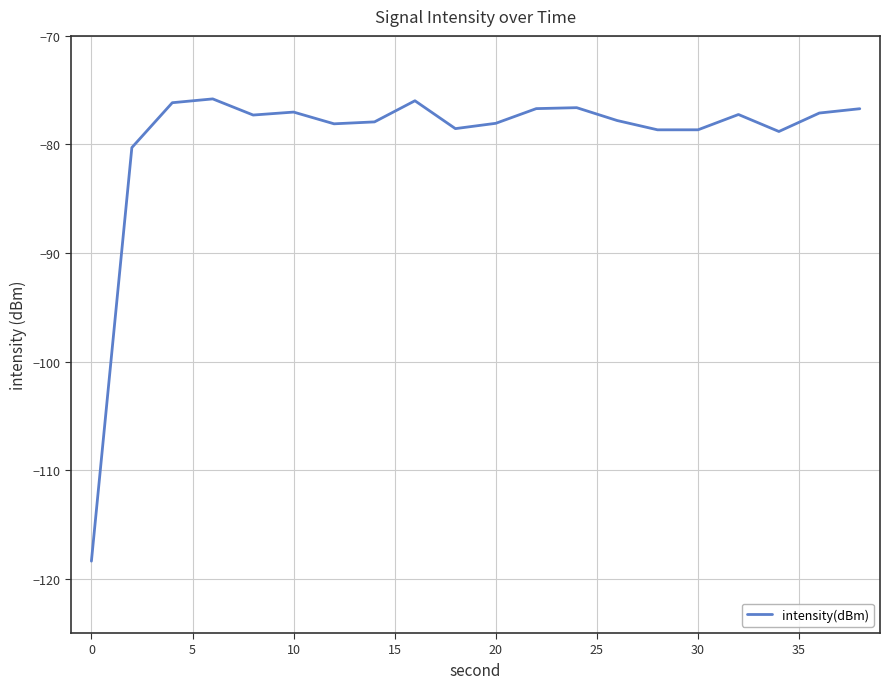

What is the smallest value displayed?

-118.4